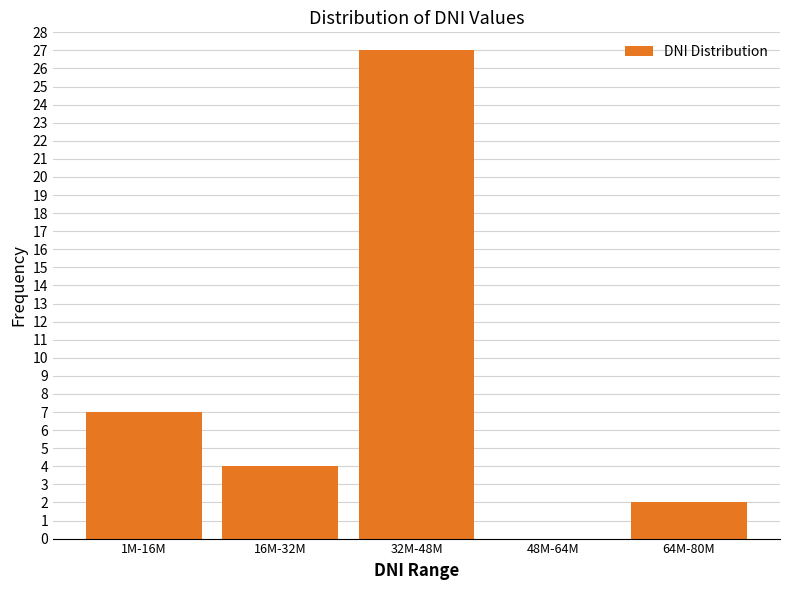

Reading left to right, transcribe all the data shown in this chart.

1M-16M=7	16M-32M=4	32M-48M=27	48M-64M=0	64M-80M=2